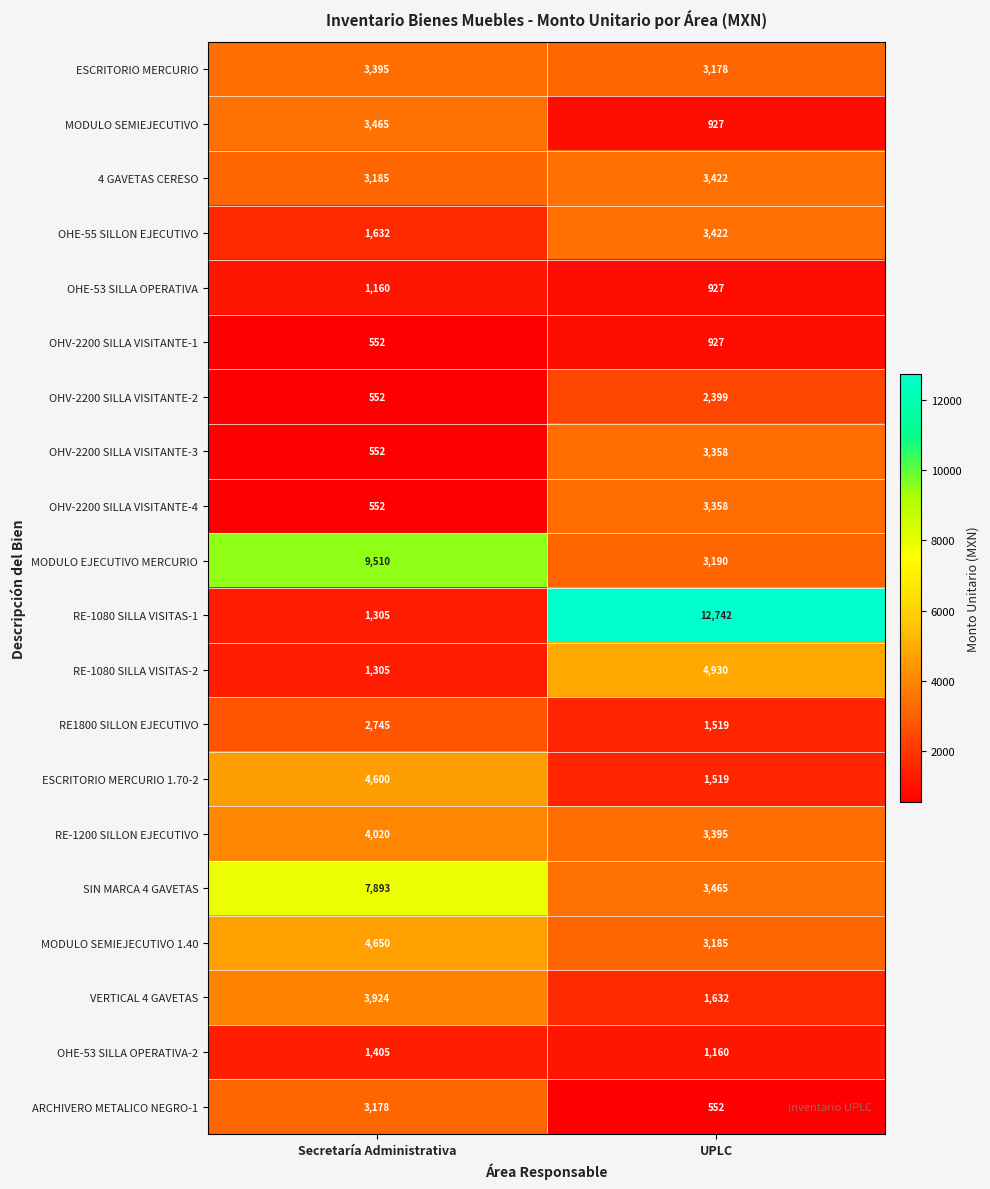

What is the greatest value displayed?

12742